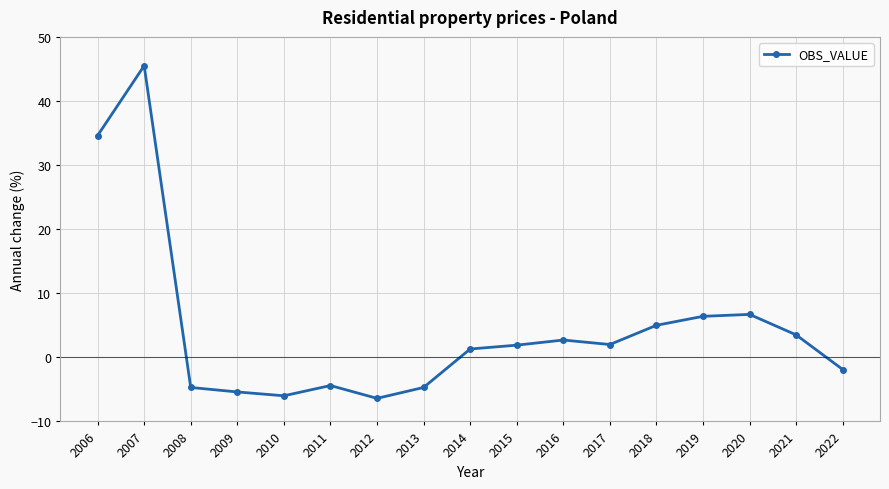

What is the minimum value shown in the chart?

-6.4